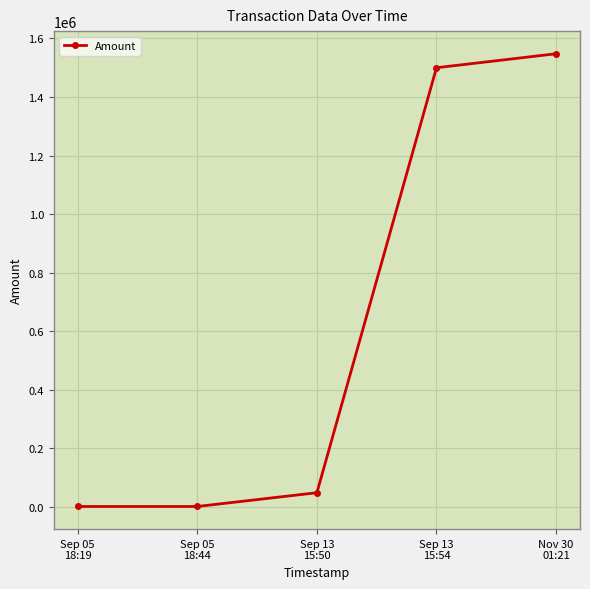

How many lines are shown in the chart?

1